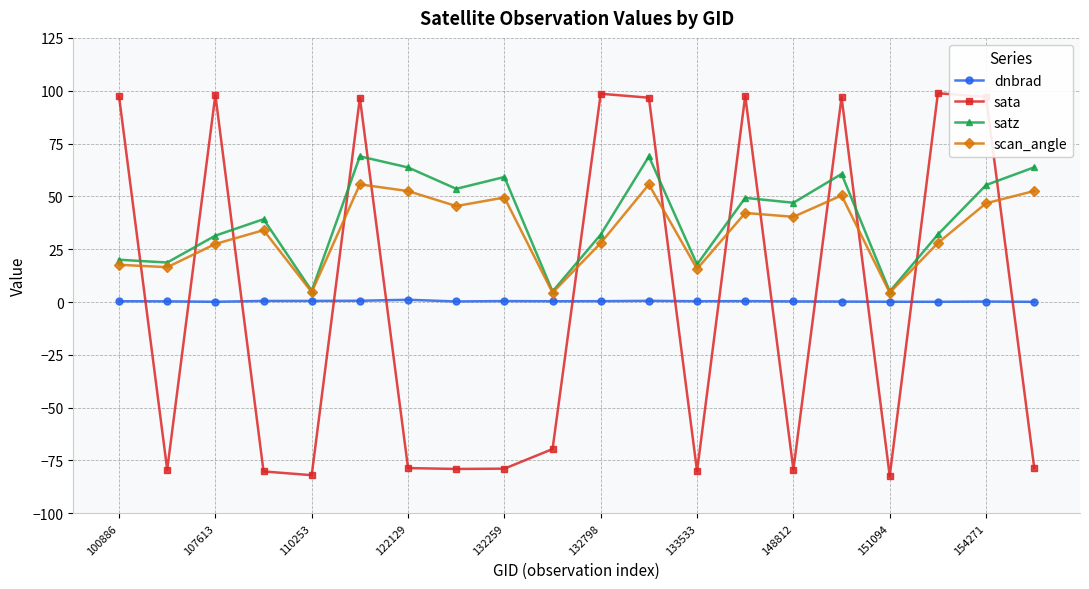

True or false: satz has more than 2 points higher than both neighbors.

True